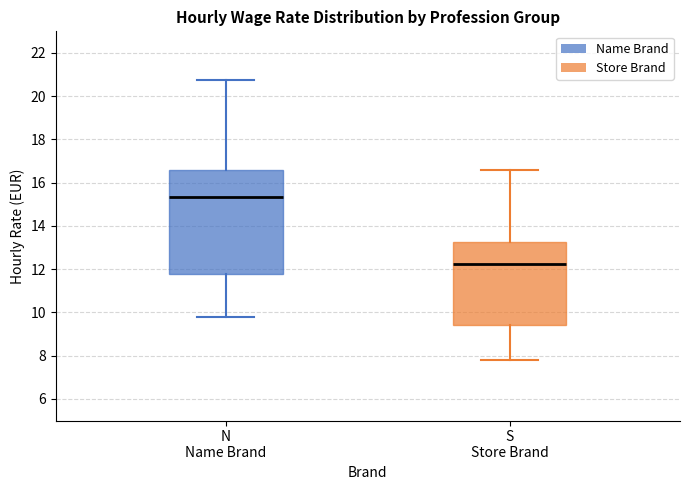

Where does the upper whisker of the box for S Store Brand end on the y-axis? The values are not printed on the chart, so give them approximately, as read against the axis.

16.6